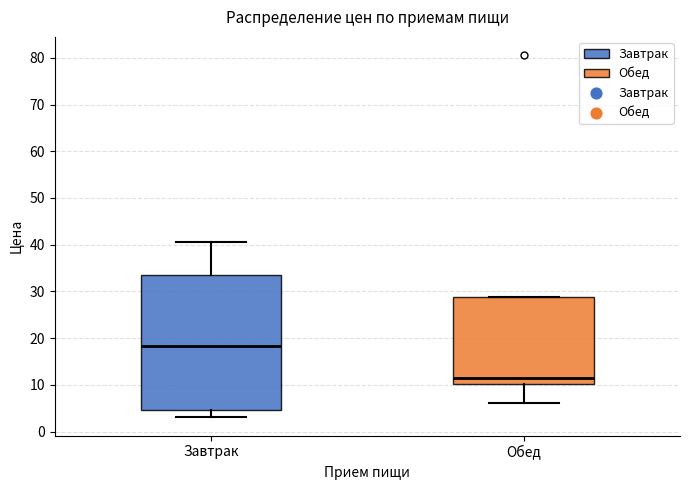

Reading left to right, transcribe this box plot: for each box, give where its median line is, the range the box spans, and where its two whiskers end, as read against the y-axis. The values are not printed on the chart, so give them approximately, as read against the axis.

Завтрак: median 18, box 5 to 34, whiskers 3 to 41
Обед: median 11, box 10 to 29, whiskers 6 to 29